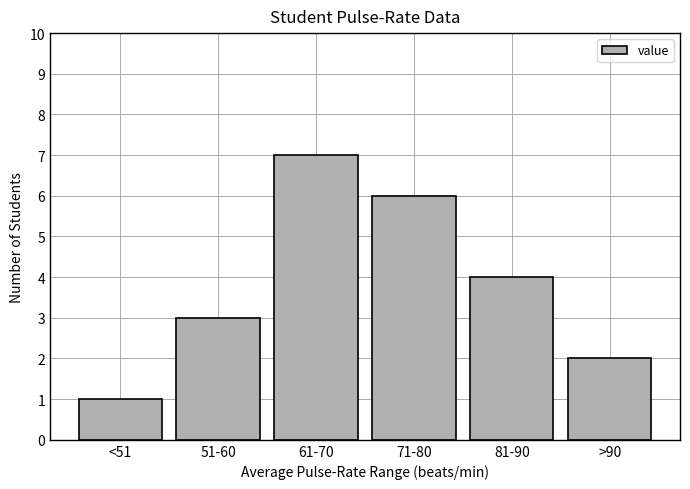

Reading left to right, list all the values displayed in this chart.

<51=1	51-60=3	61-70=7	71-80=6	81-90=4	>90=2